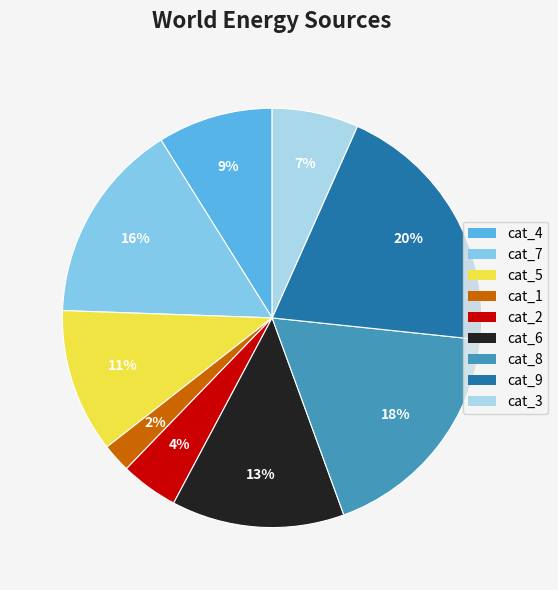

To the nearest percent, what is the difference between the largest and smallest slice percentages?

18%